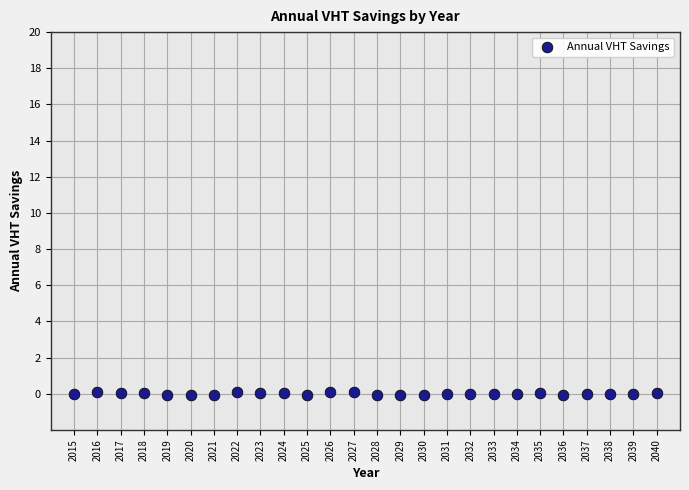

What is the range of X values (max minus min)?

25.0